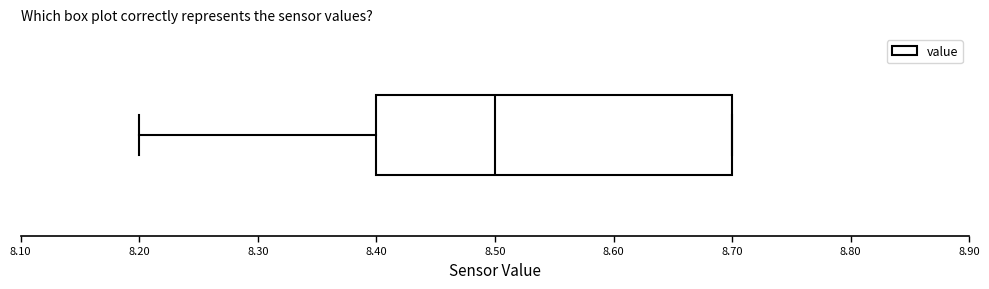

Transcribe this box plot: give where the median line is, the range the box spans, and where the two whiskers end, as read against the x-axis. The values are not printed on the chart, so give them approximately, as read against the axis.

median 8.5, box 8.4 to 8.7, whiskers 8.2 to 8.7